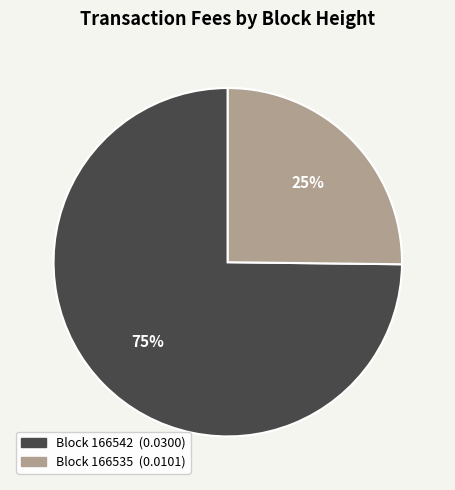

Is there any slice that represents more than half of the pie?

Yes